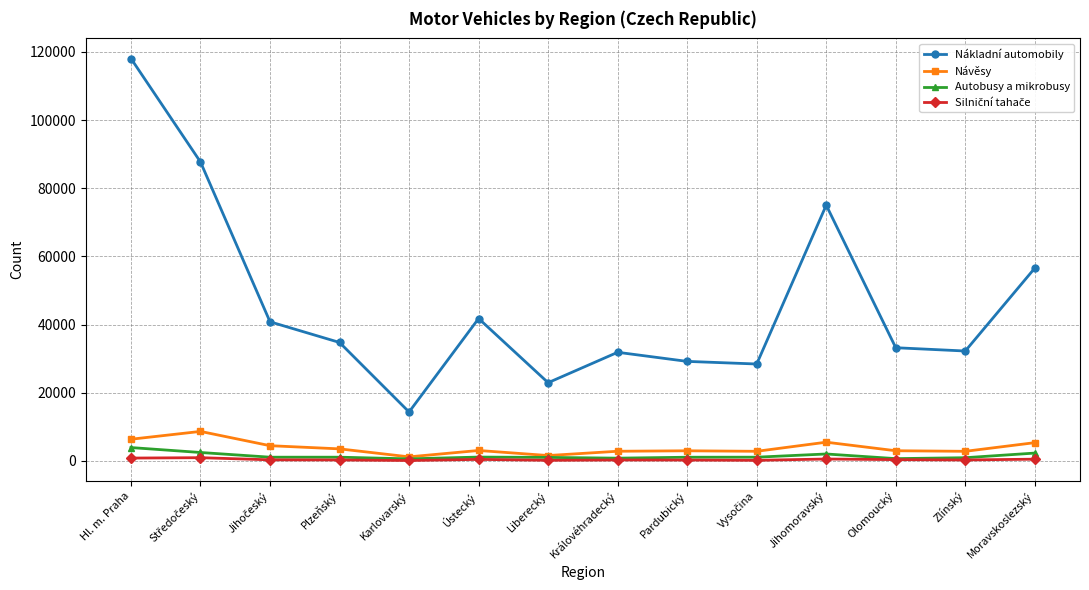

True or false: Nákladní automobily and Autobusy a mikrobusy intersect in this chart.

False